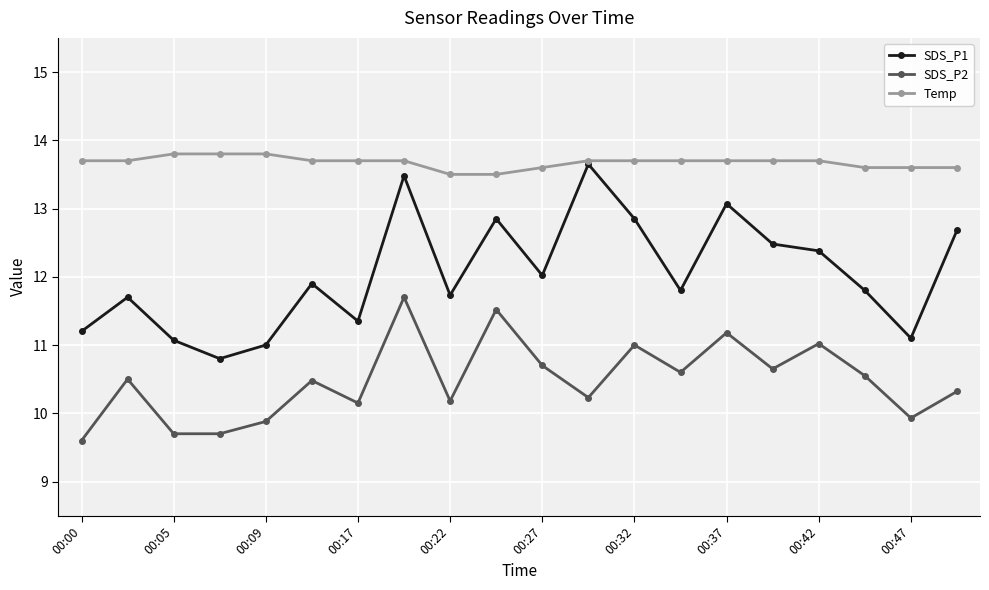

What is the lowest value of the SDS_P2 series?

9.6